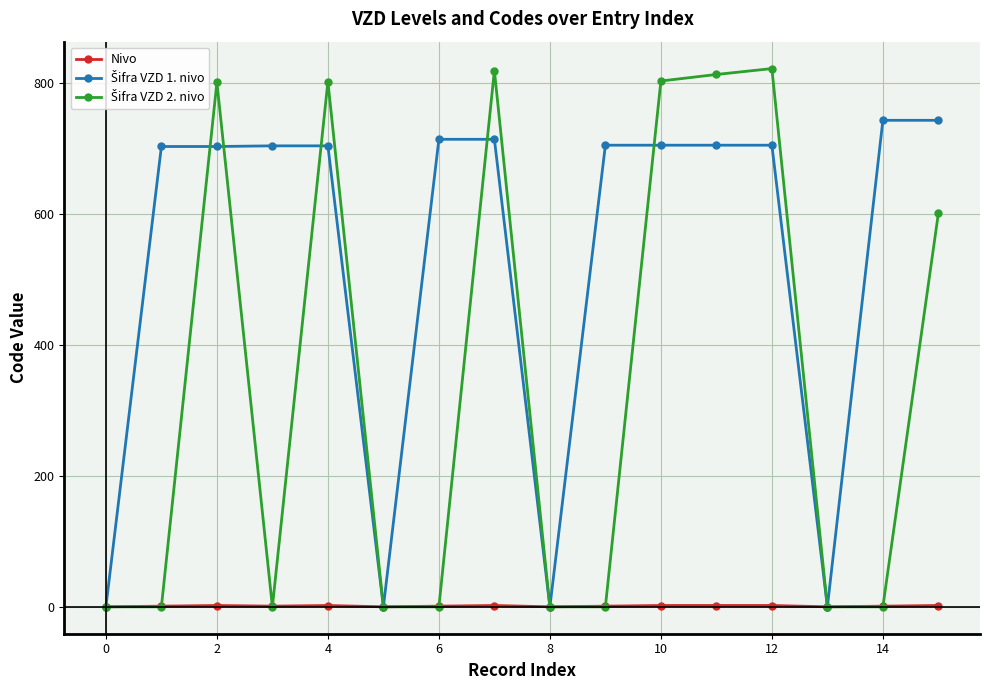

How many lines are shown in the chart?

3